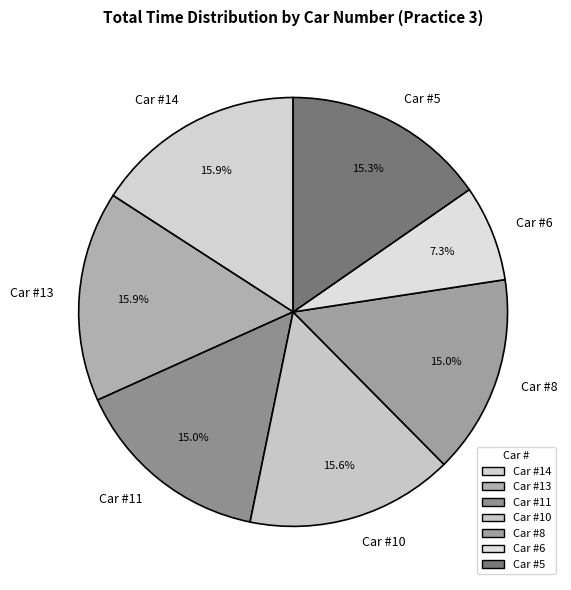

Is there any slice that represents more than half of the pie?

No